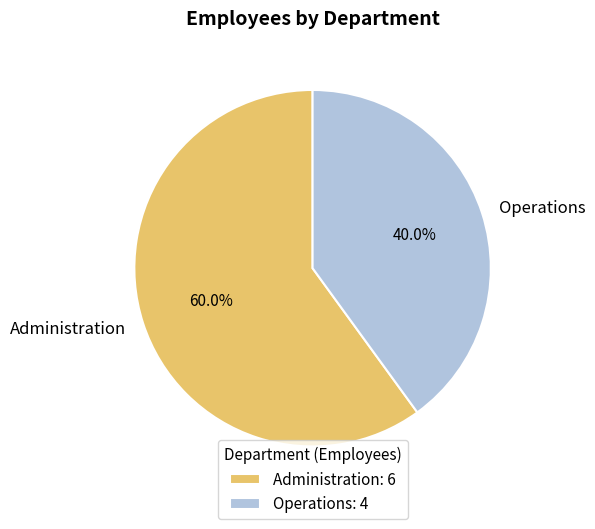

The Operations slice represents 40% of the pie. True or false?

True